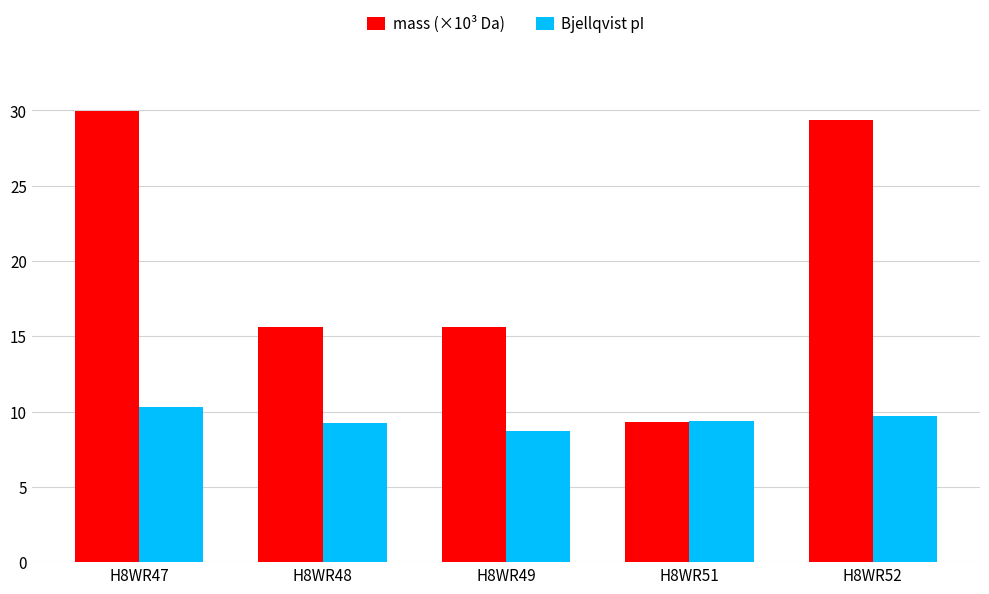

Between H8WR48 and H8WR51, which series saw the biggest shift?

mass (×10³ Da)